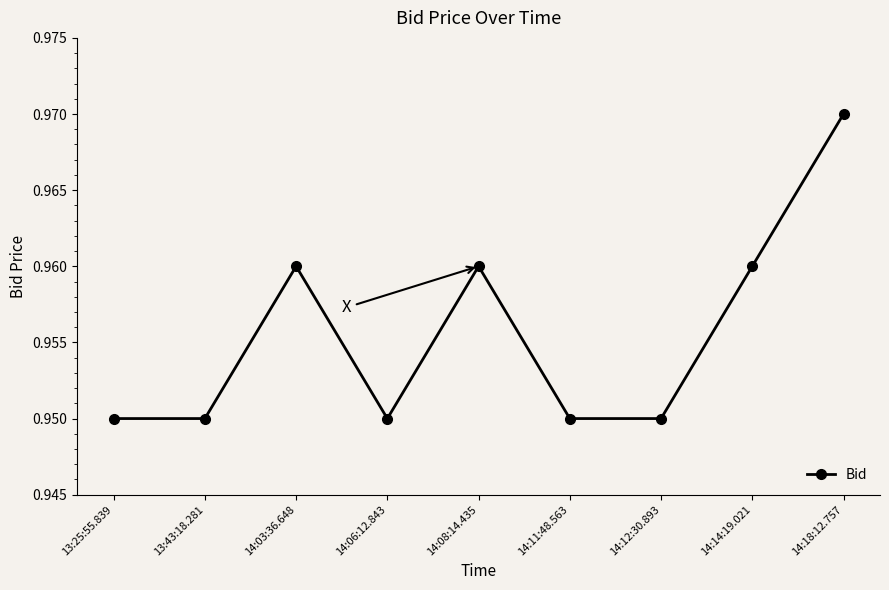

At which category does the chart reach its peak across all series?

14:18:12.757